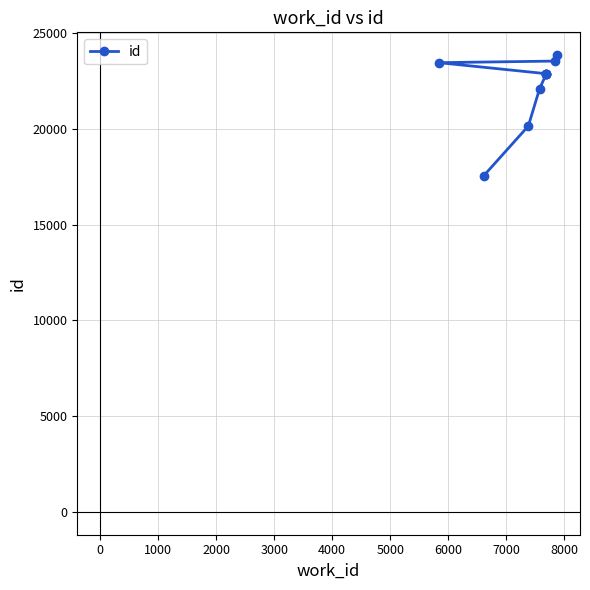

The chart shows a value of 32313 at 6000. True or false?

False